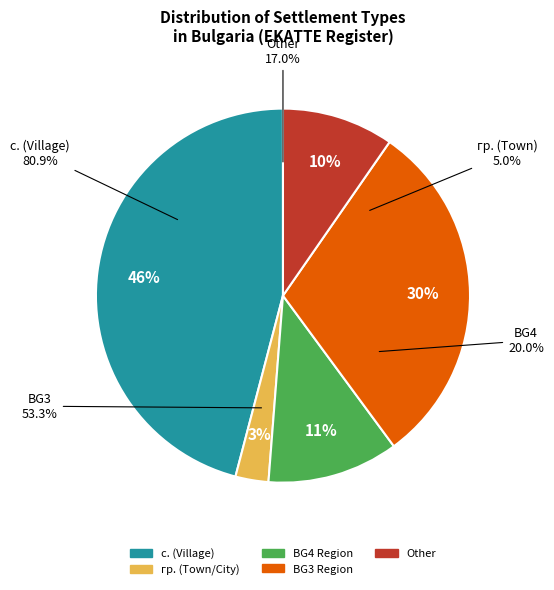

Which slice is the smallest?

гр.